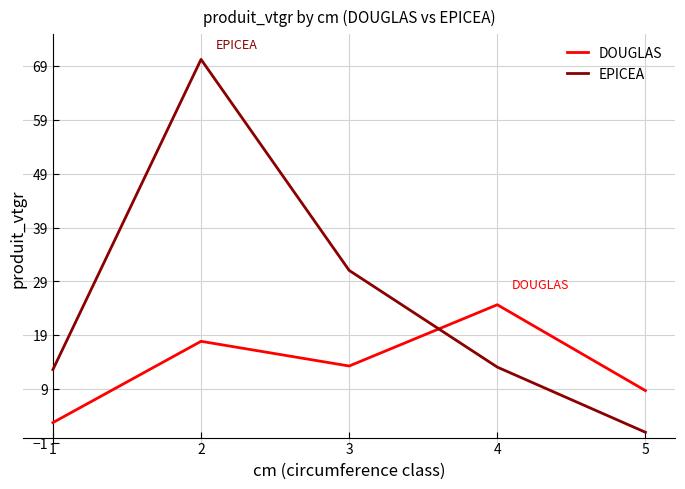

True or false: EPICEA and DOUGLAS intersect in this chart.

True